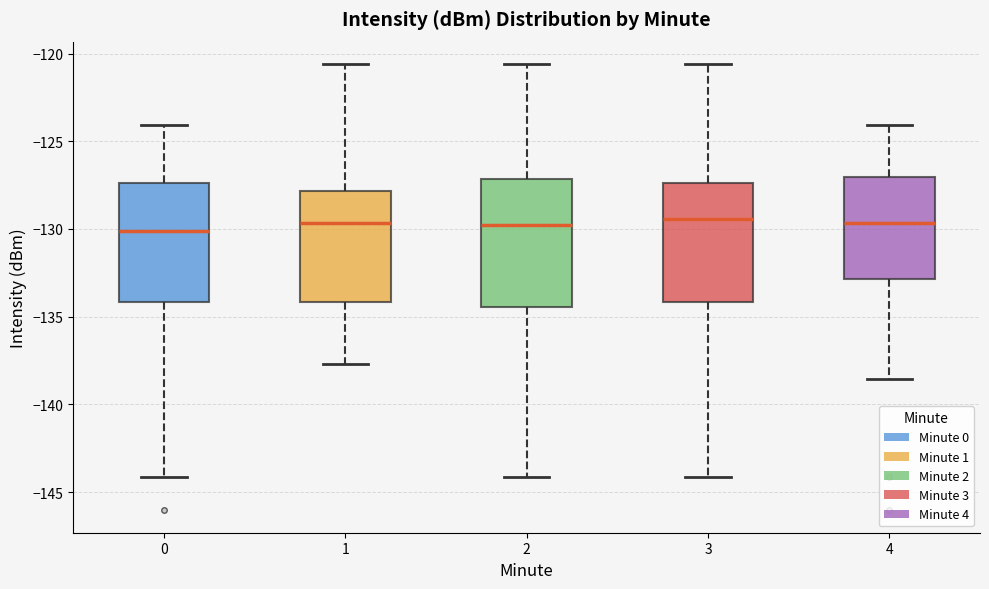

Reading left to right, read every box against the y-axis: the position of its median line, the range the box covers, and the ends of its whiskers. The values are not printed on the chart, so give them approximately, as read against the axis.

0: median -130.0, box -134.0 to -127.5, whiskers -144.0 to -124.0
1: median -129.5, box -134.0 to -128.0, whiskers -137.5 to -120.5
2: median -130.0, box -134.5 to -127.0, whiskers -144.0 to -120.5
3: median -129.5, box -134.0 to -127.5, whiskers -144.0 to -120.5
4: median -129.5, box -133.0 to -127.0, whiskers -138.5 to -124.0